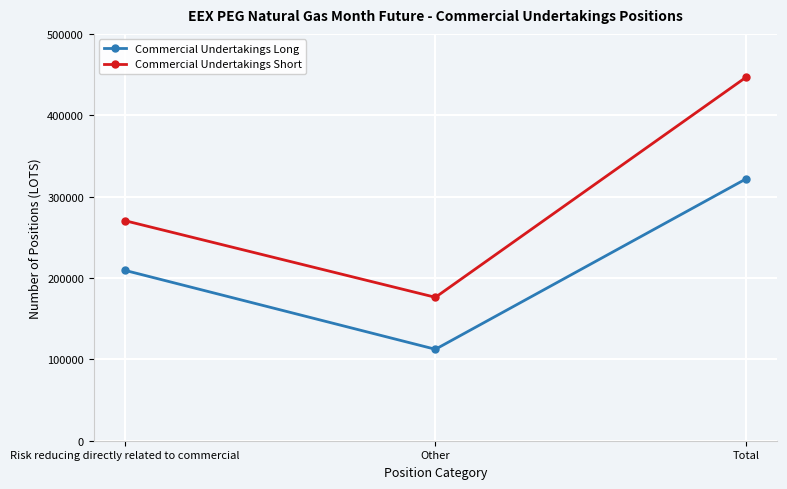

Is the value of Commercial Undertakings Short at Total greater than the value of Commercial Undertakings Long at Total?

Yes